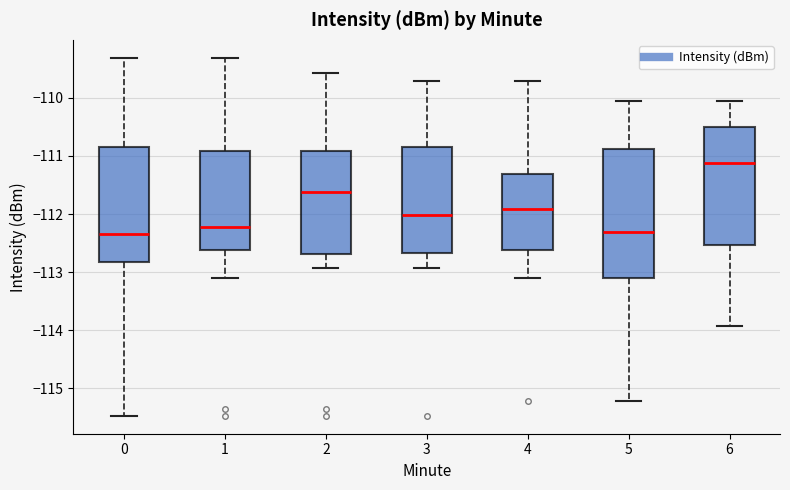

Where is the upper edge of the box at x = 6 on the y-axis? The values are not printed on the chart, so give them approximately, as read against the axis.

-110.5